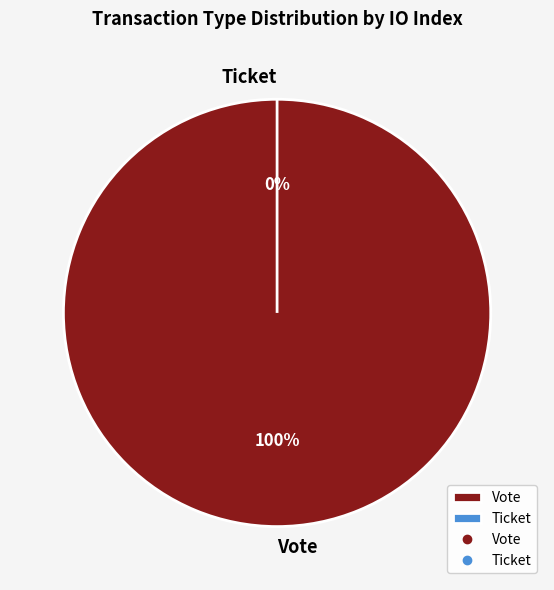

Which has a higher value, Ticket or Vote?

Vote